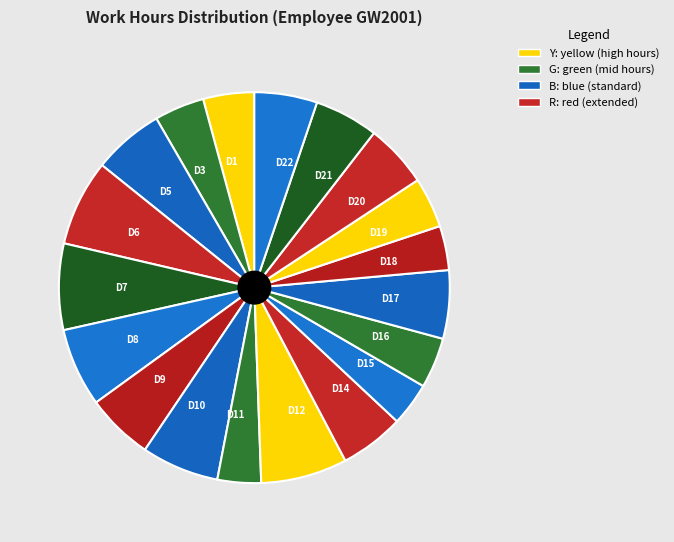

How many segments does this pie chart have?

19